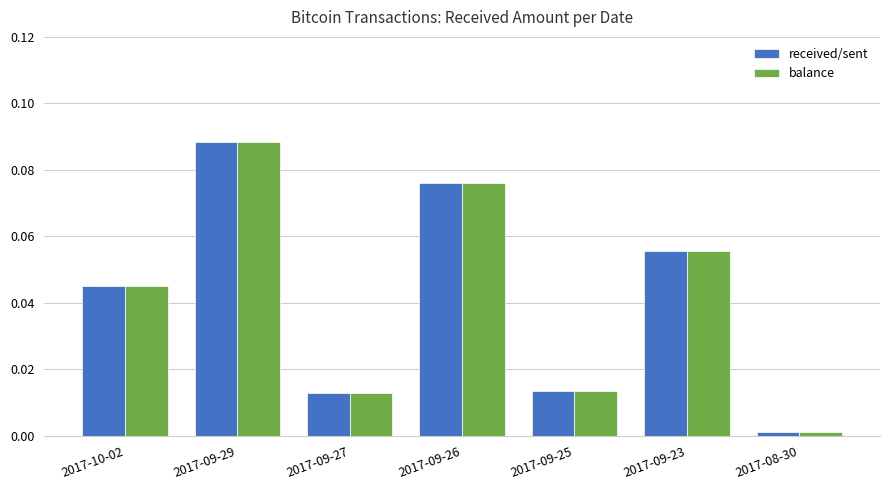

How many bars are there in each group?

2